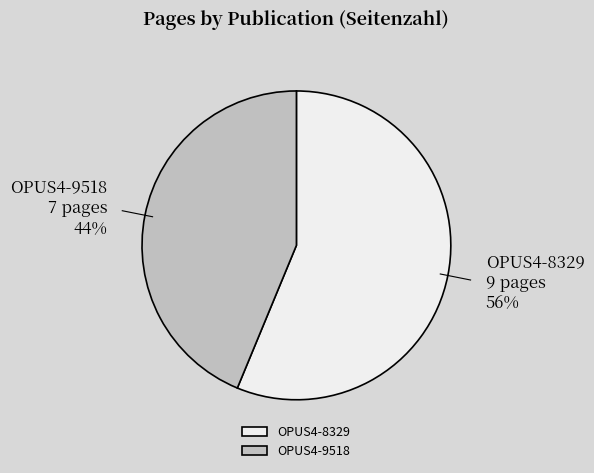

To the nearest percent, what is the average slice percentage?

50%